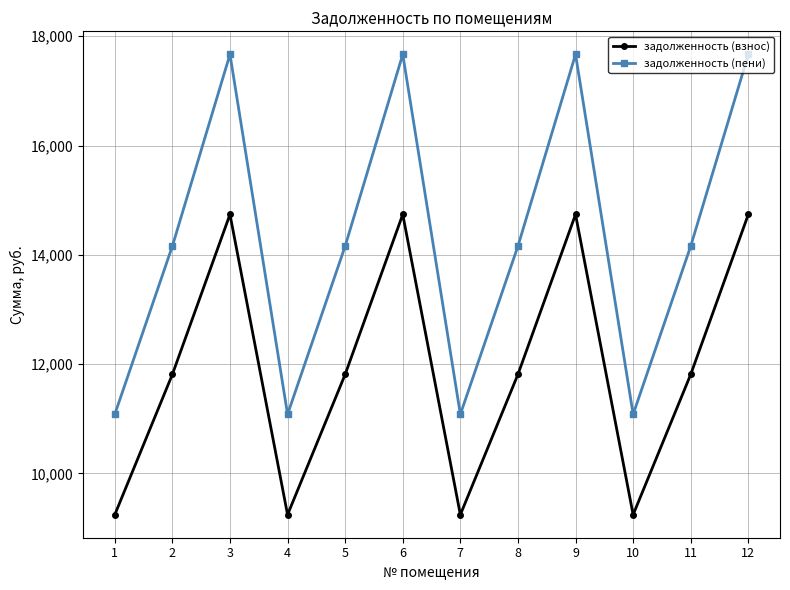

What is the maximum value shown in the chart?

17669.5